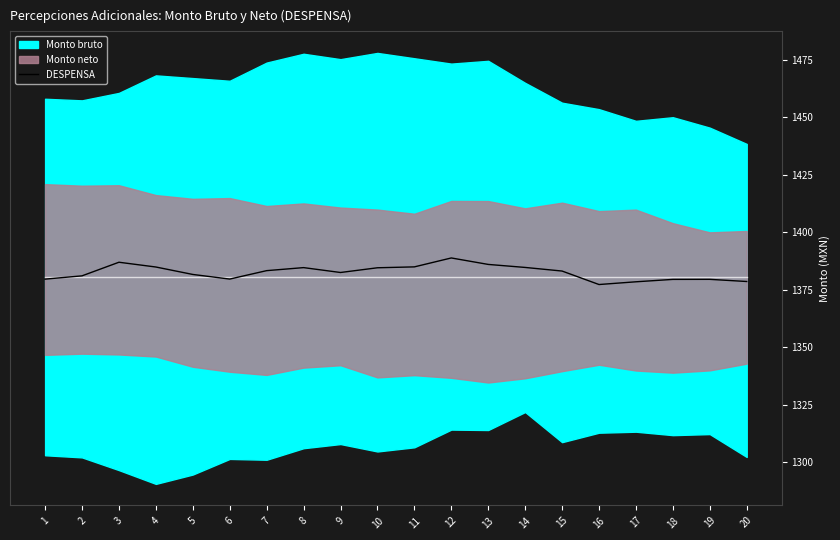

True or false: there are more than 1 points higher than both neighbors.

True